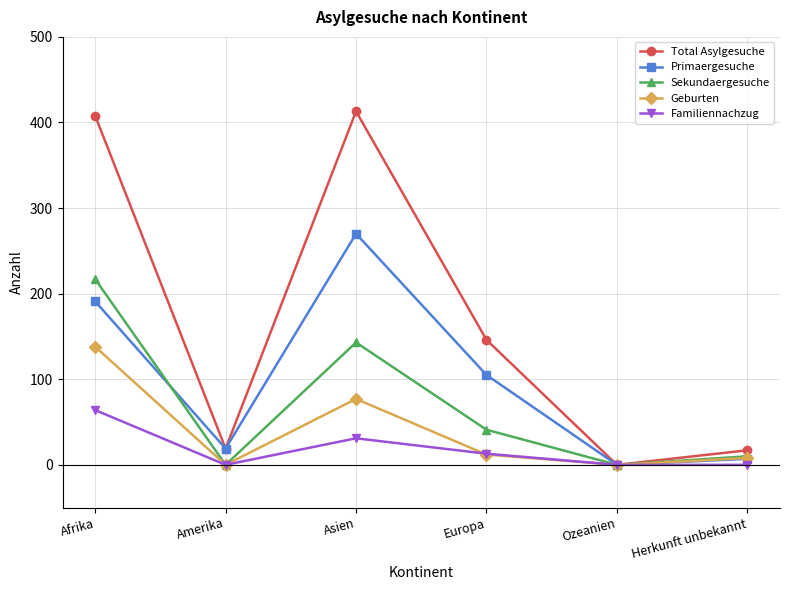

In Sekundaergesuche, how many points are higher than both neighbors (excluding endpoints)?

1